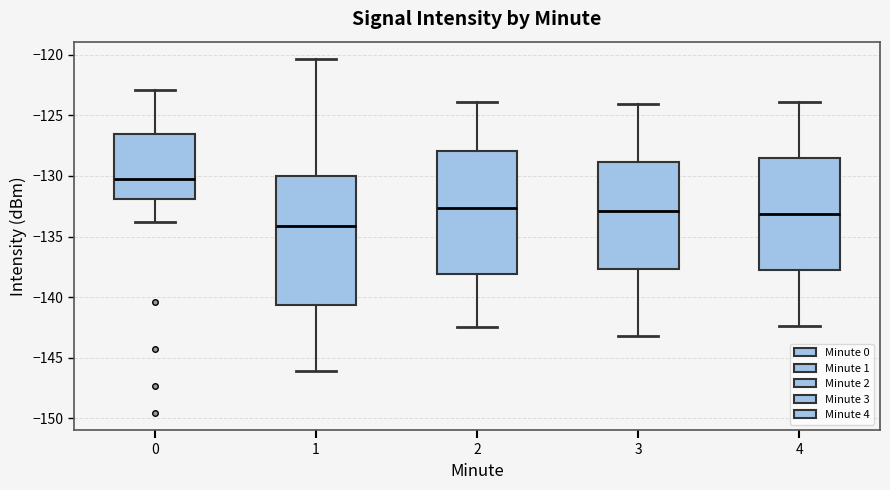

Where does the upper whisker of the box at x = 2 end on the y-axis? The values are not printed on the chart, so give them approximately, as read against the axis.

-124.0